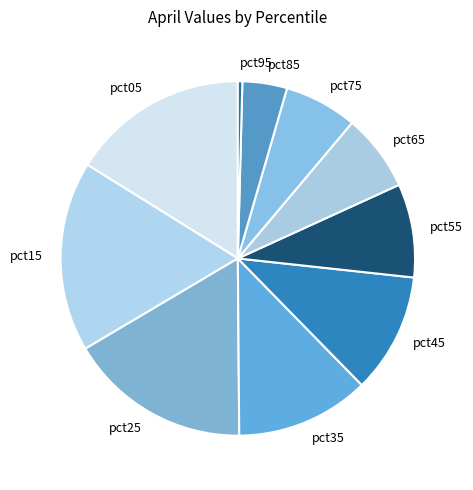

Combined, do pct35 and pct15 account for over 50%?

No